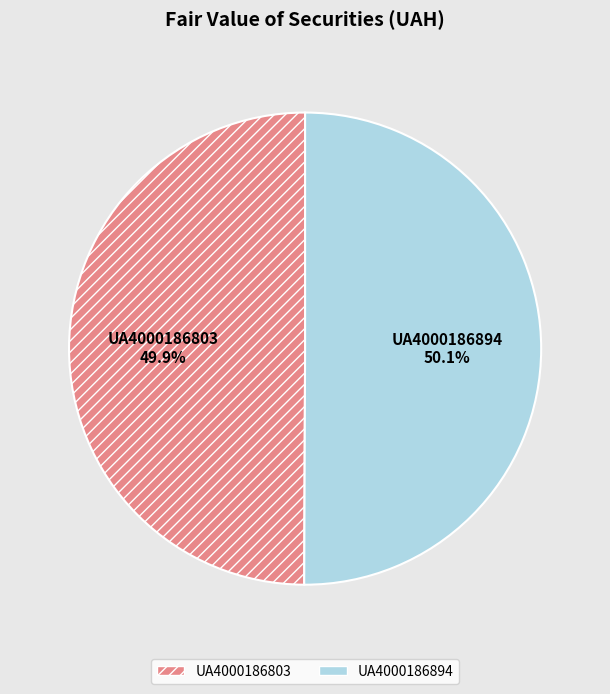

Does any single category account for the majority?

Yes